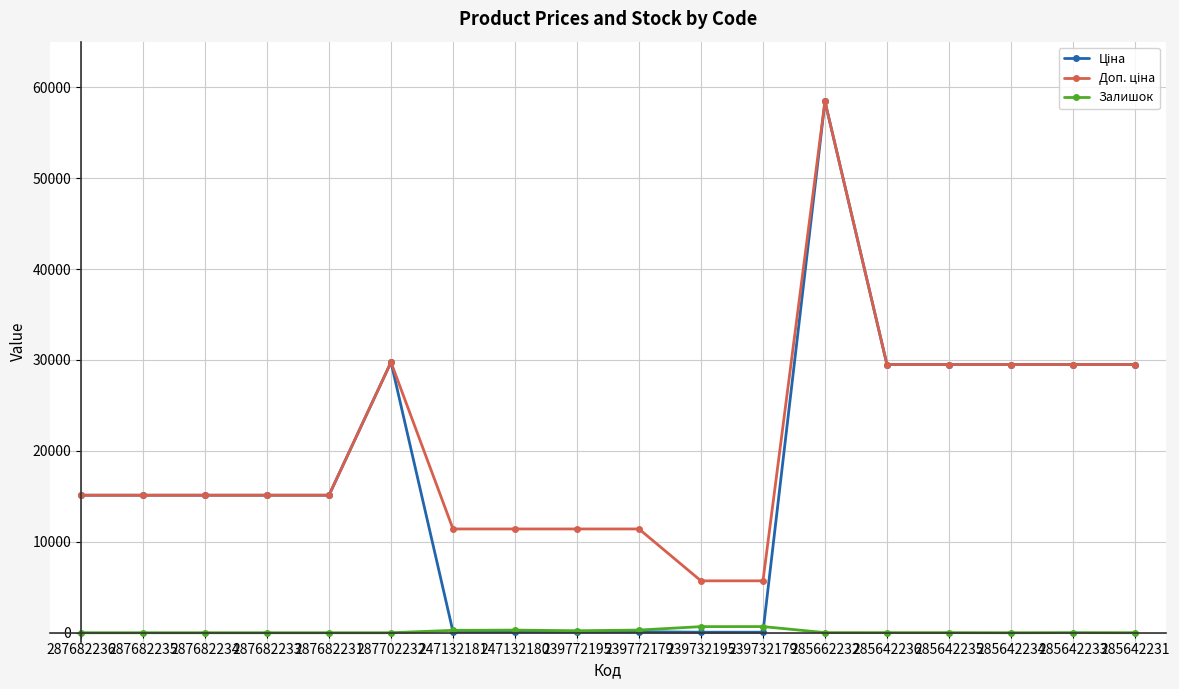

At which category is the sum across all series the highest?

285662232